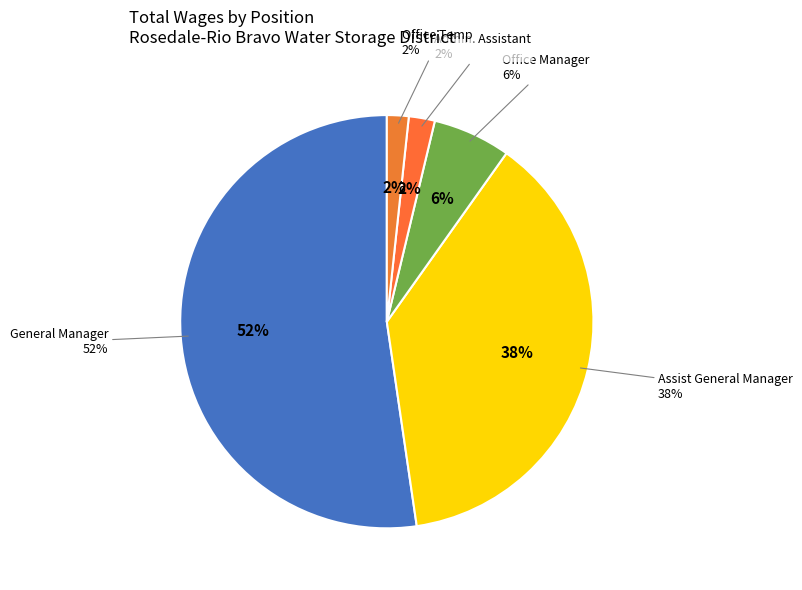

What is the change in value from General Manager to Assist General Manager?

-86509